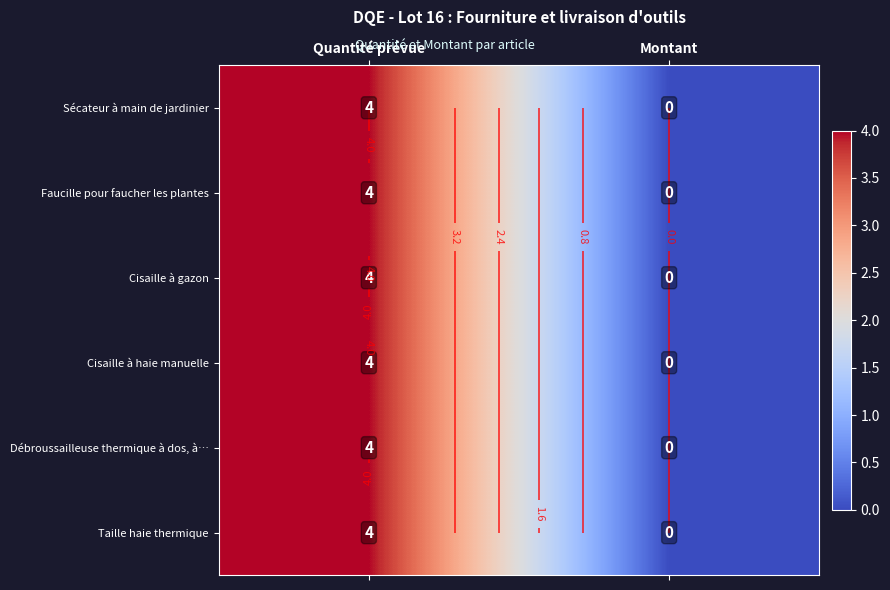

Rank the series at Montant from lowest to highest value.

Sécateur à main de jardinier, Faucille pour faucher les plantes, Cisaille à gazon, Cisaille à haie manuelle, Débroussailleuse thermique à dos, à…, Taille haie thermique